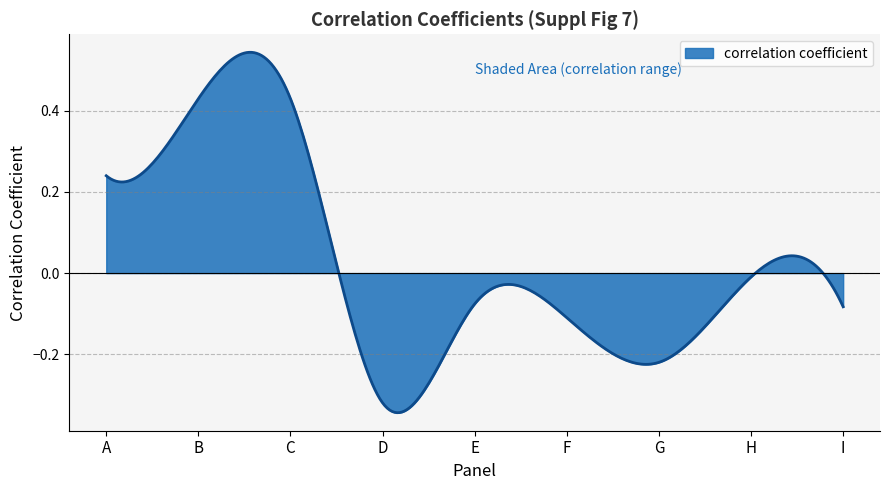

Reading left to right, extract all data points from this chart.

A=0.2	B=0.4	C=0.4	D=-0.3	E=-0.1	F=-0.1	G=-0.2	H=-0.0	I=-0.1